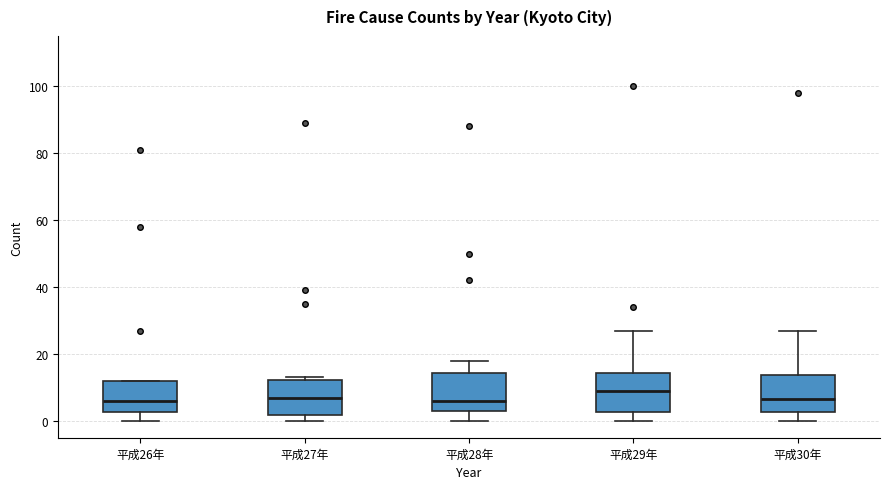

Where is the upper edge of the box for 平成27年 on the y-axis? The values are not printed on the chart, so give them approximately, as read against the axis.

12